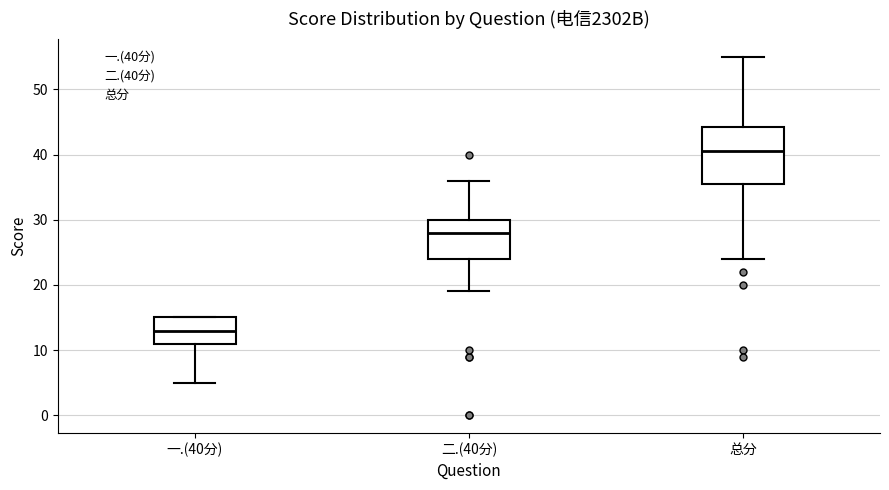

Which box has the lowest median line?

一.(40分)